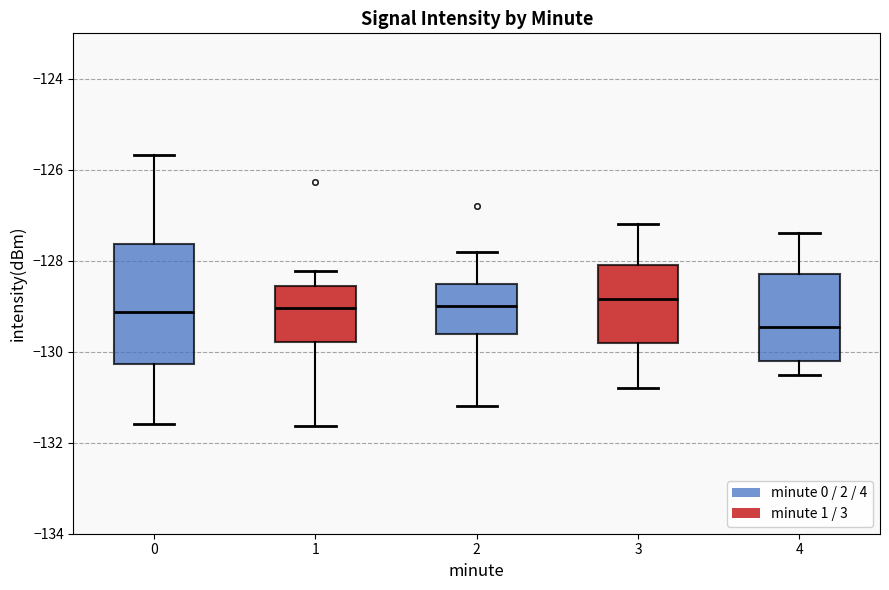

Where does the median line of the box at x = 3 sit on the y-axis? The values are not printed on the chart, so give them approximately, as read against the axis.

-128.8